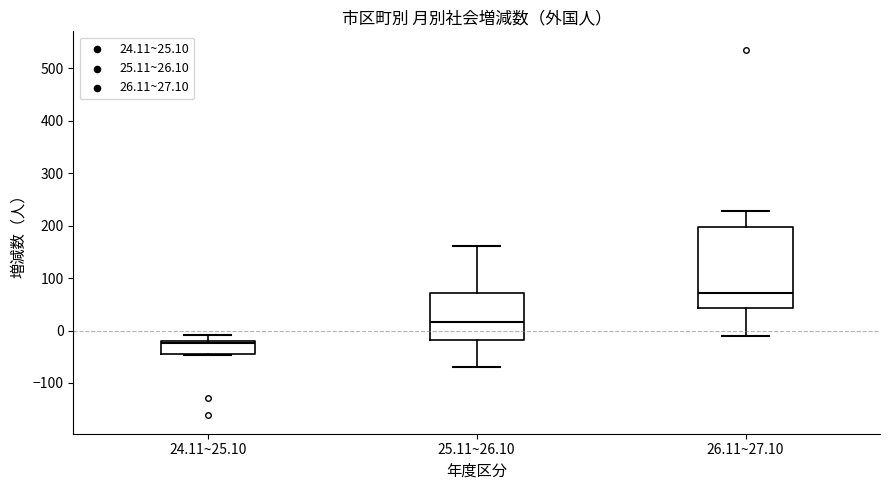

Which box has the lowest median line?

24.11~25.10